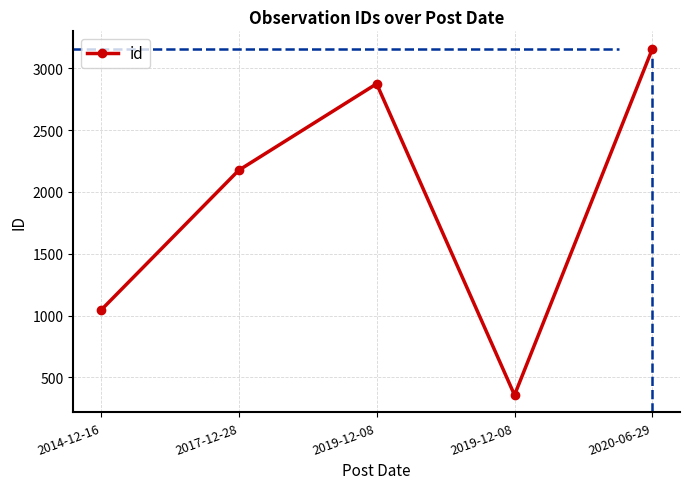

List the labels in order of value, largest first.

2020-06-29, 2019-12-08, 2017-12-28, 2014-12-16, 2019-12-08